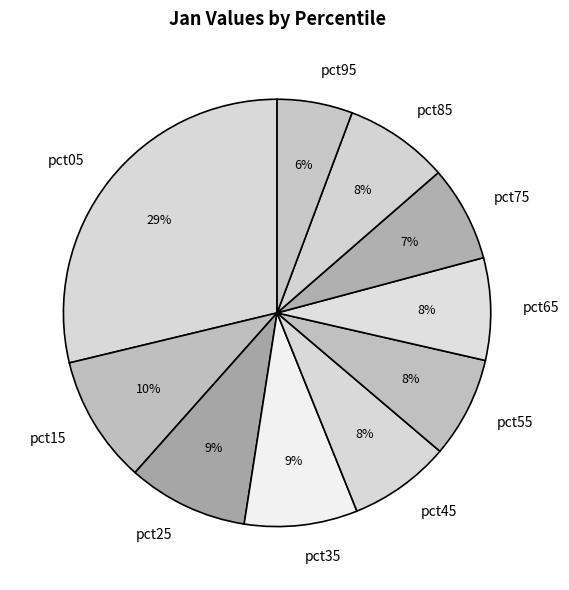

Is there a majority slice in this chart?

No